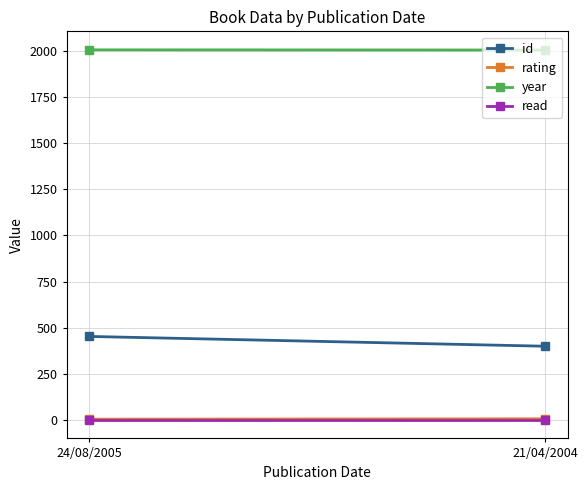

What position from the right is 24/08/2005?

2